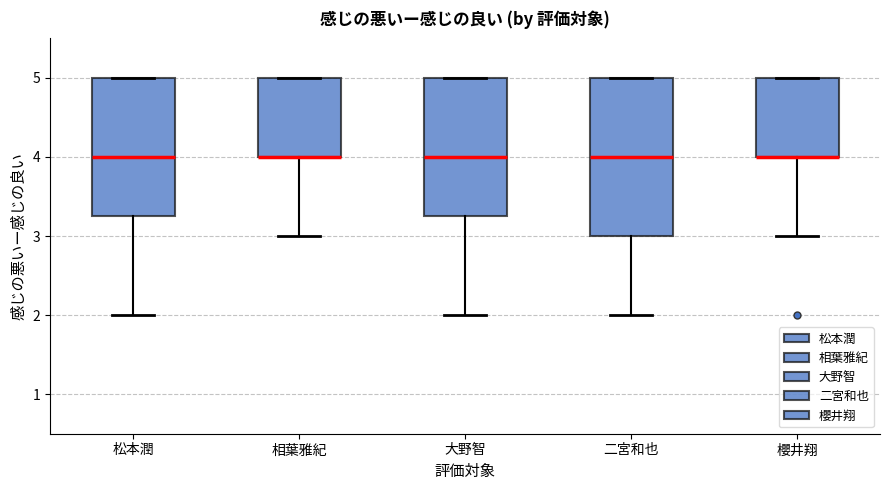

Where does the lower whisker of the box for 相葉雅紀 end on the y-axis? The values are not printed on the chart, so give them approximately, as read against the axis.

3.0